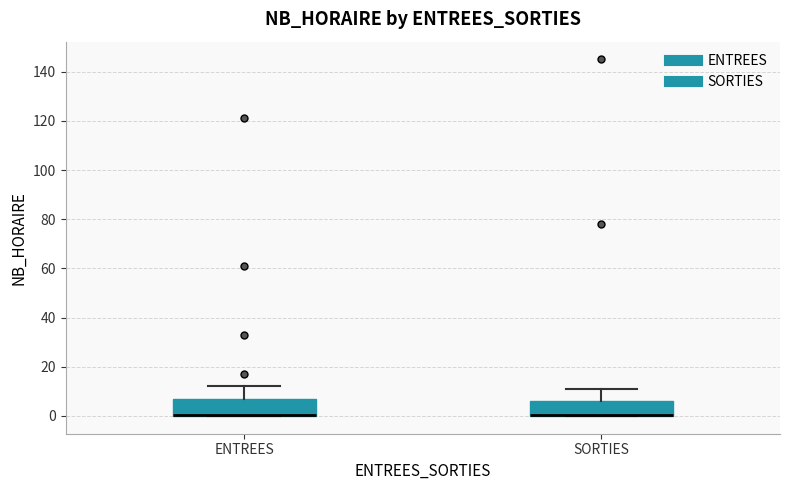

Reading left to right, transcribe this box plot: for each box, give where its median line is, the range the box spans, and where its two whiskers end, as read against the y-axis. The values are not printed on the chart, so give them approximately, as read against the axis.

ENTREES: median 0 (drawn on the box's lower edge), box 0 to 6, whiskers 0 to 12
SORTIES: median 0 (drawn on the box's lower edge), box 0 to 6, whiskers 0 to 12